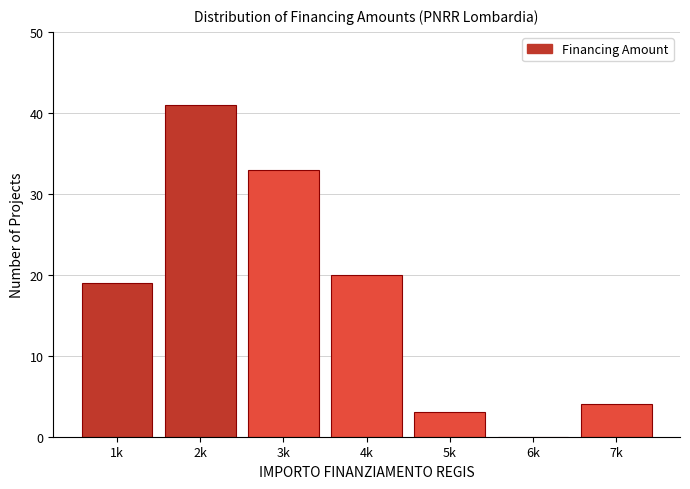

Reading right to left, list all the values displayed in this chart.

7k=4	6k=0	5k=3	4k=20	3k=33	2k=41	1k=19